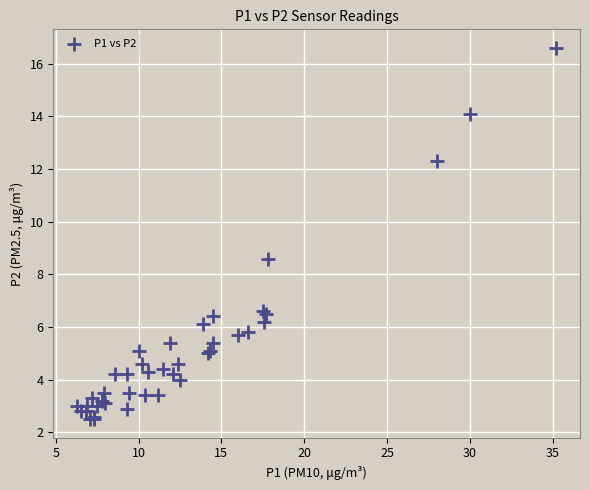

What Y value in the scatter plot is closest to 9?

8.6